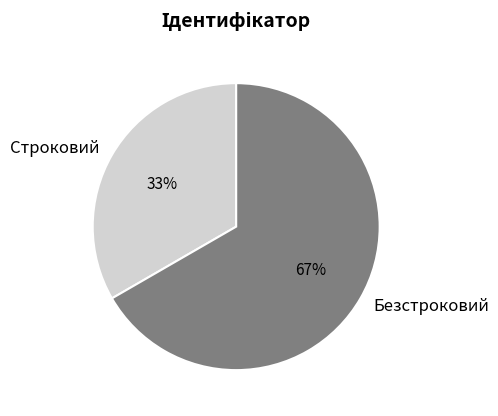

Which category has the biggest portion of the pie?

Безстроковий